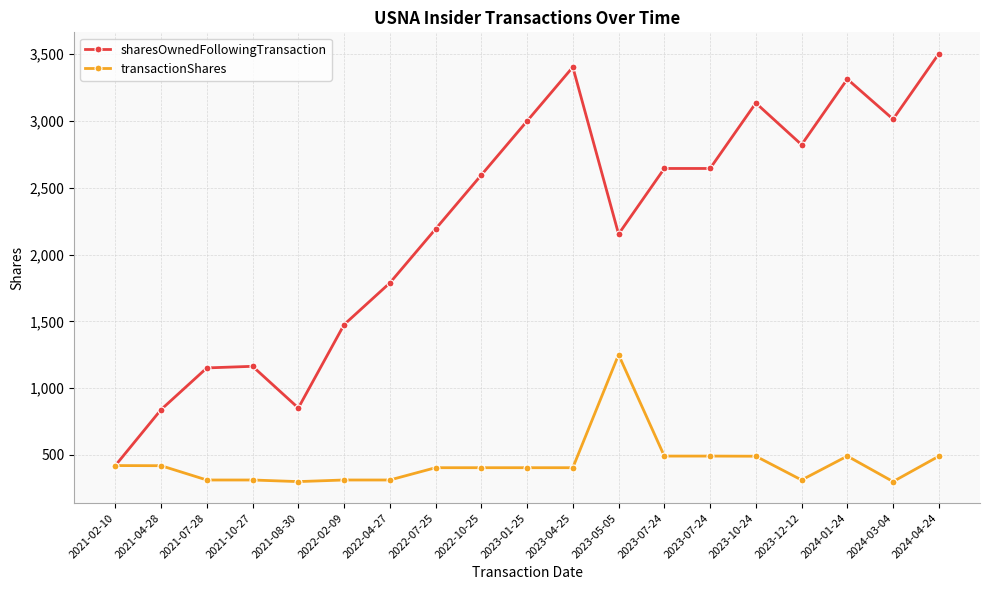

What is the average value of the sharesOwnedFollowingTransaction series?

2216